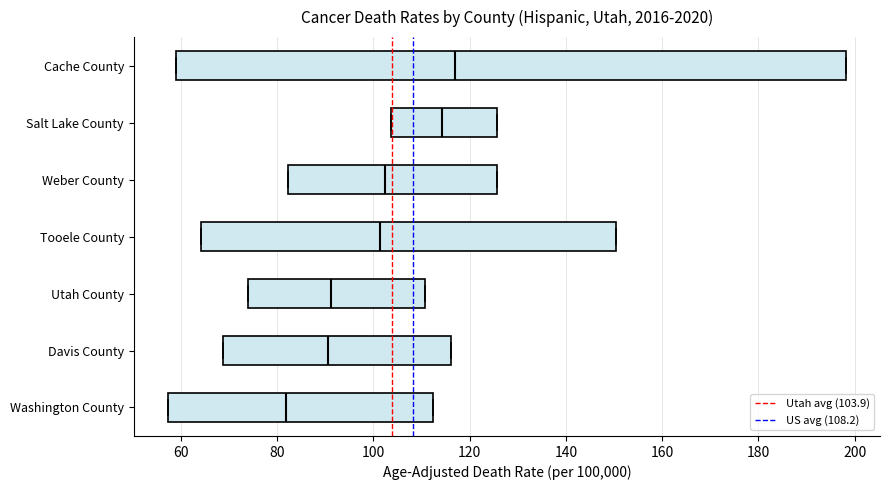

Where does the median line of the box for Washington County sit on the x-axis? The values are not printed on the chart, so give them approximately, as read against the axis.

82